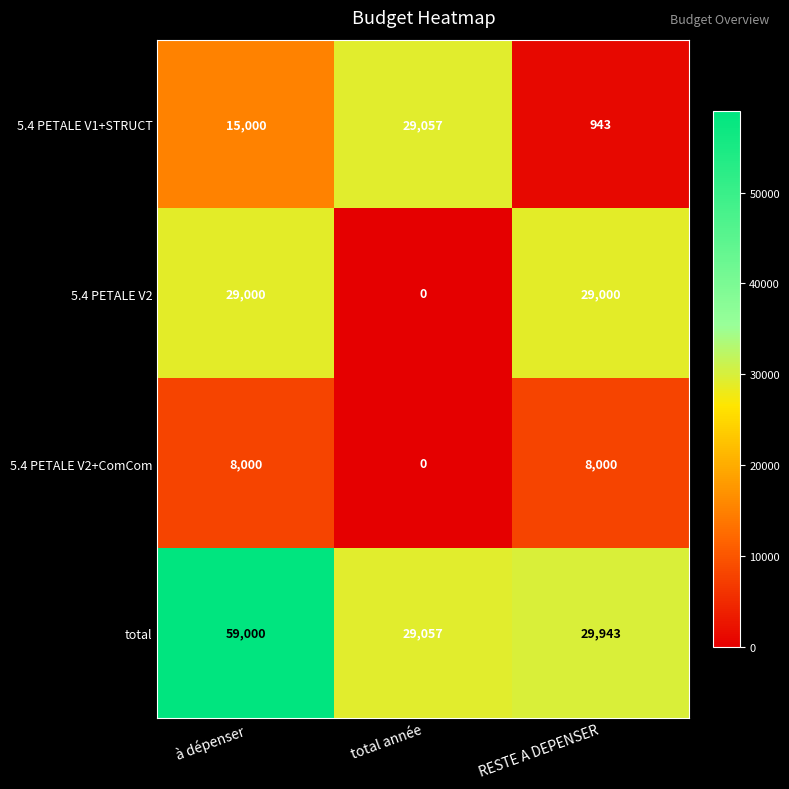

Which series has the largest total across all categories?

total